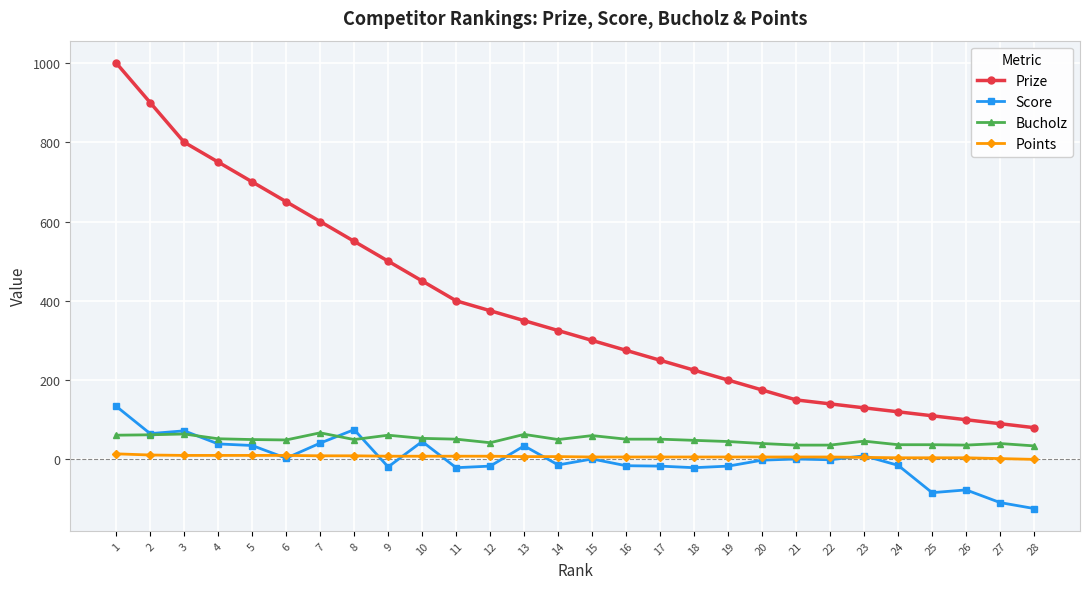

How many distinct data groups are displayed?

4